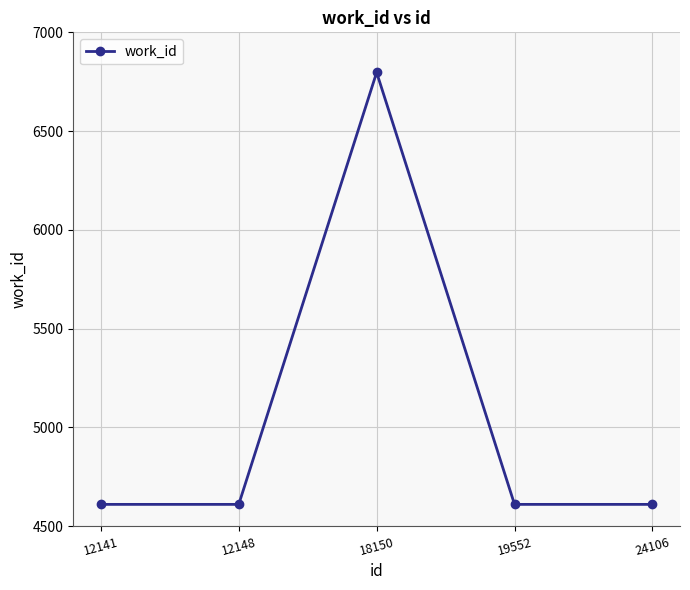

Which category has the highest value across all series?

18150